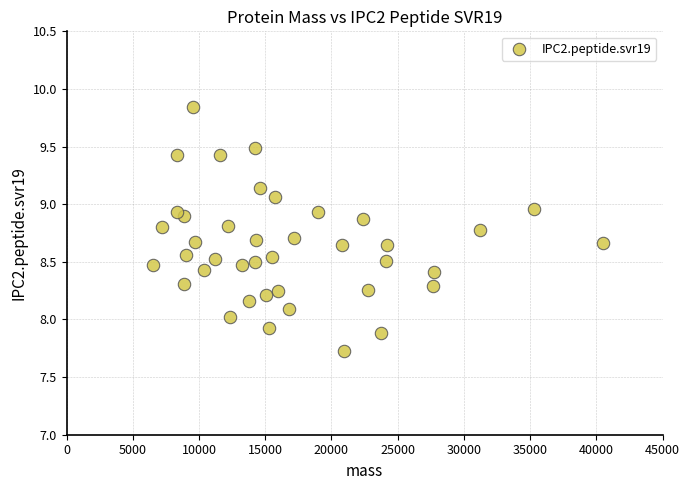

What is the range of X values (max minus min)?

33990.4